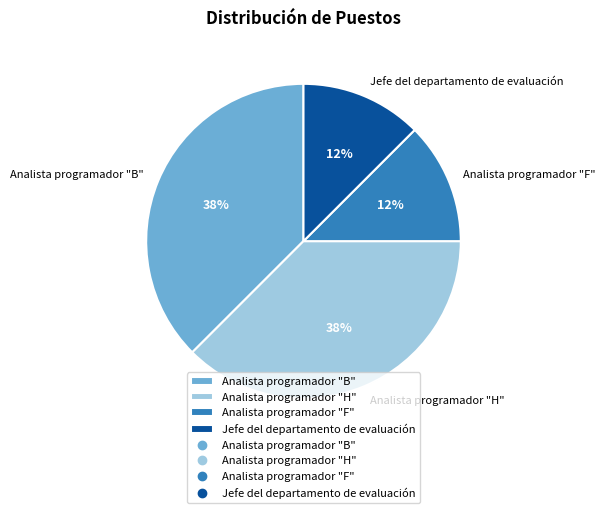

Does any single category account for the majority?

No